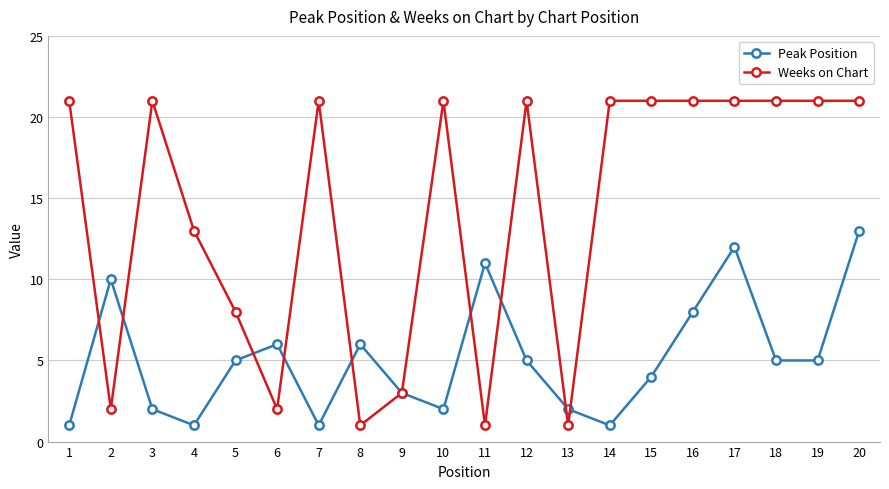

Reading left to right, transcribe all the data shown in this chart.

Peak Position: 1=1	2=10	3=2	4=1	5=5	6=6	7=1	8=6	9=3	10=2	11=11	12=5	13=2	14=1	15=4	16=8	17=12	18=5	19=5	20=13
Weeks on Chart: 1=21	2=2	3=21	4=13	5=8	6=2	7=21	8=1	9=3	10=21	11=1	12=21	13=1	14=21	15=21	16=21	17=21	18=21	19=21	20=21